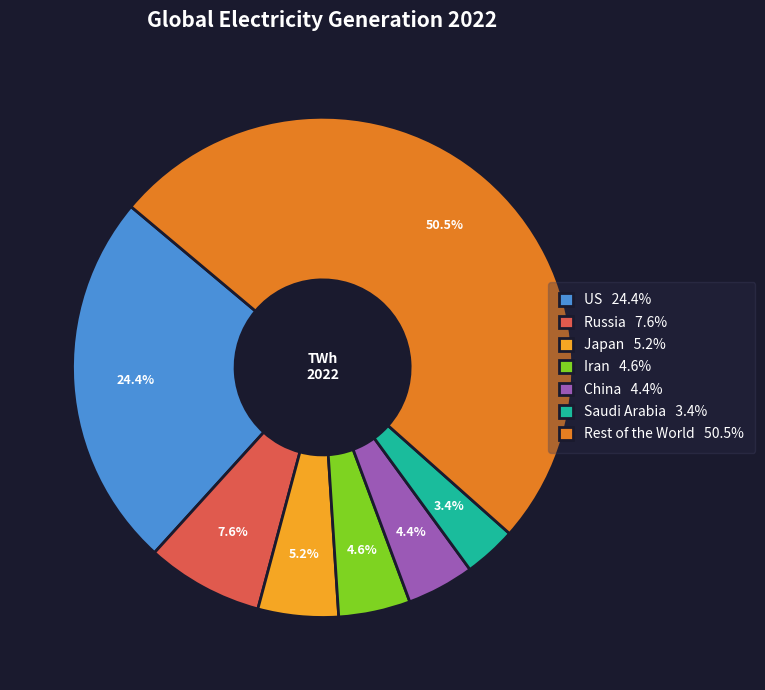

True or false: US accounts for 38% of the total.

False